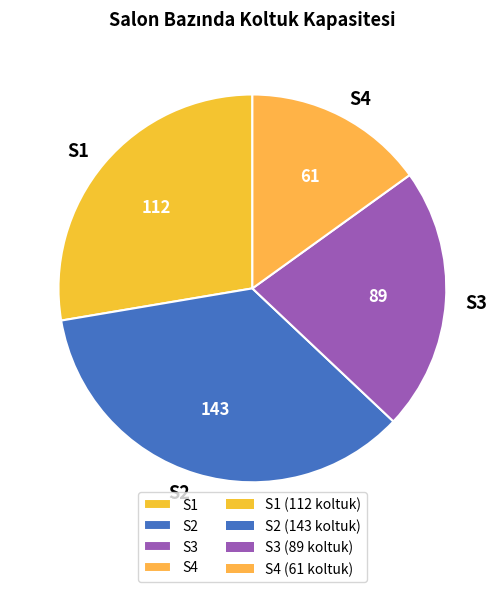

Does S1 account for over 50% of the chart?

No